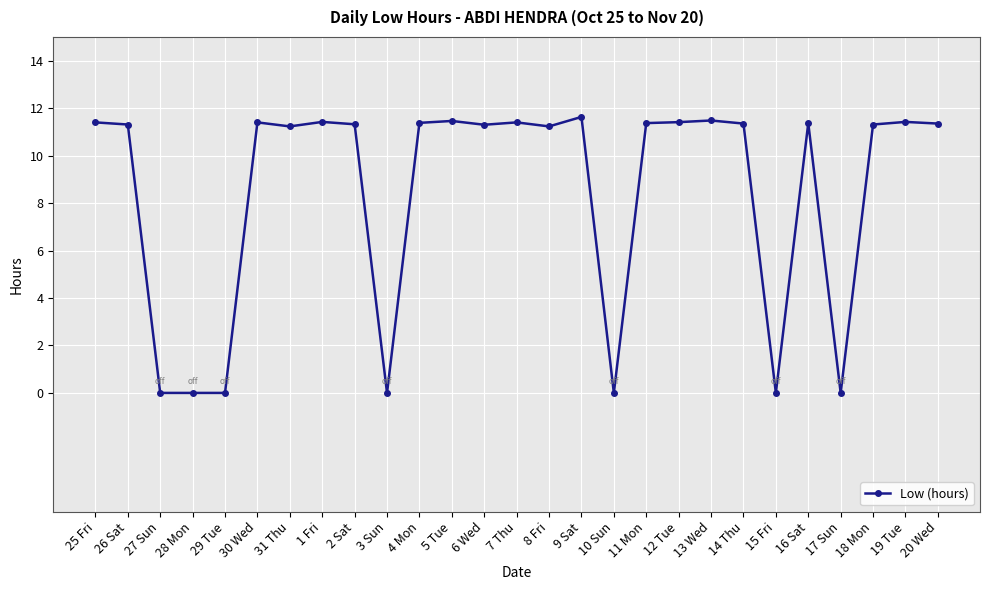

At which label does the data first exceed 11?

25 Fri